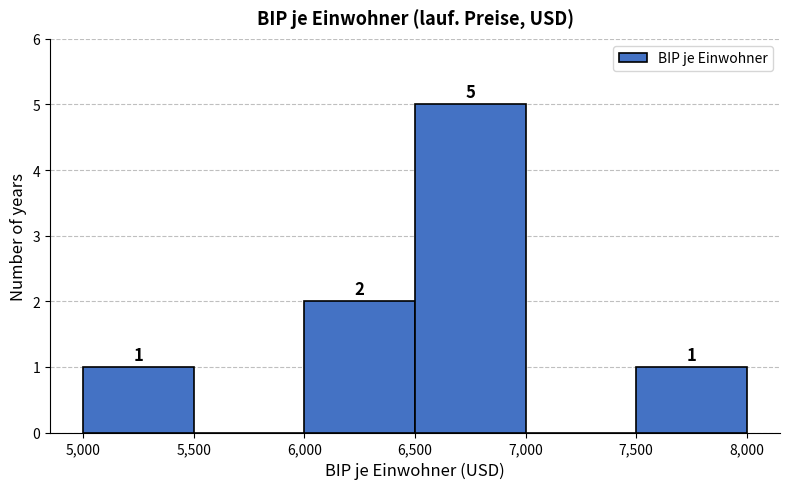

Over which range of the x-axis is the bar tallest?

6,500 to 7,000